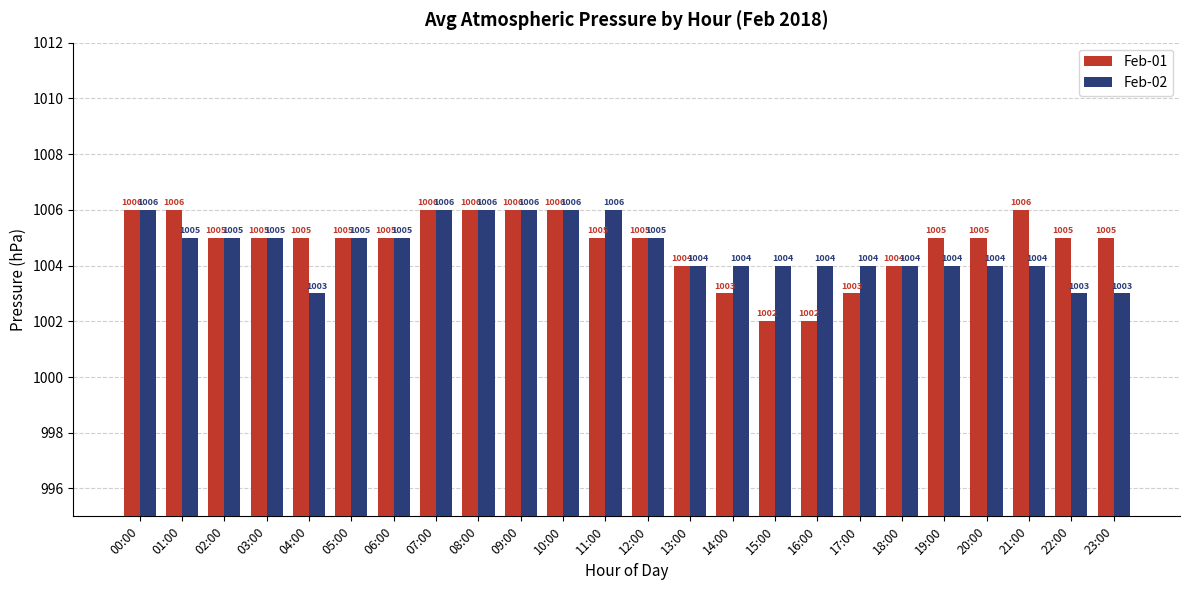

Between 07:00 and 17:00, which series saw the biggest shift?

Feb-01